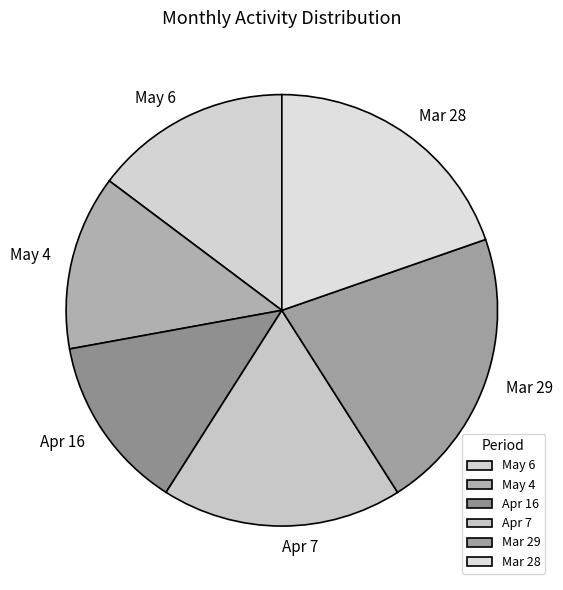

Between May 4 and Mar 28, which is larger?

Mar 28